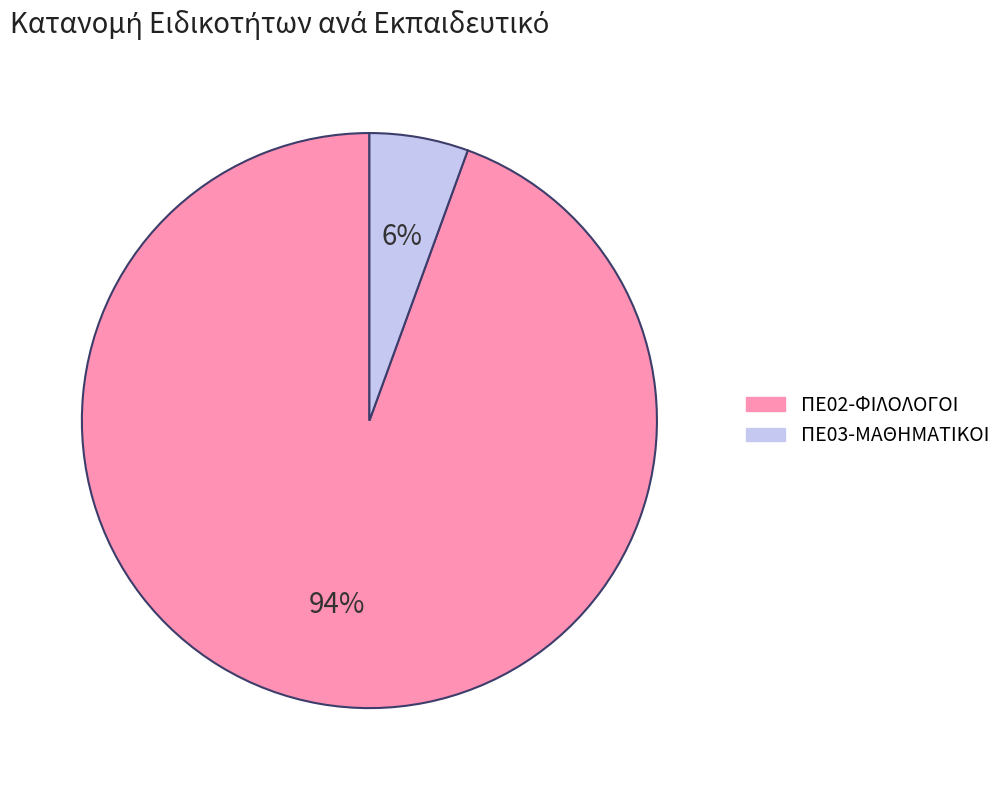

Rank the categories by value from lowest to highest.

ΠΕ03-ΜΑΘΗΜΑΤΙΚΟΙ, ΠΕ02-ΦΙΛΟΛΟΓΟΙ